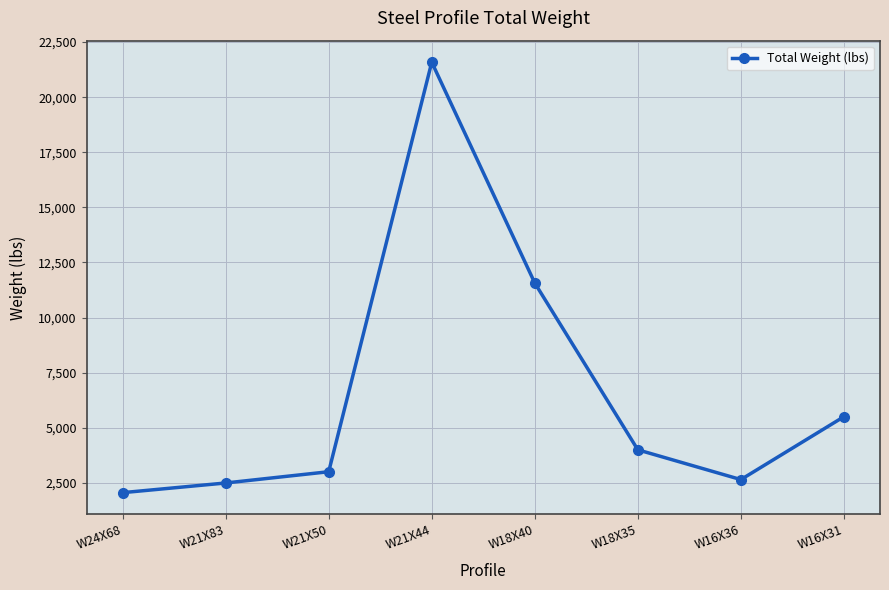

Is it true that the value at W21X44 is 21590?

True